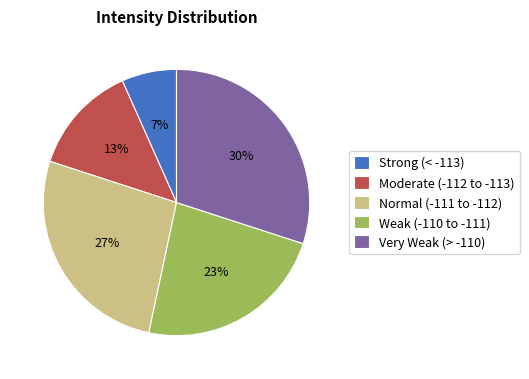

To the nearest percent, what portion does Strong (< -113) represent?

7%